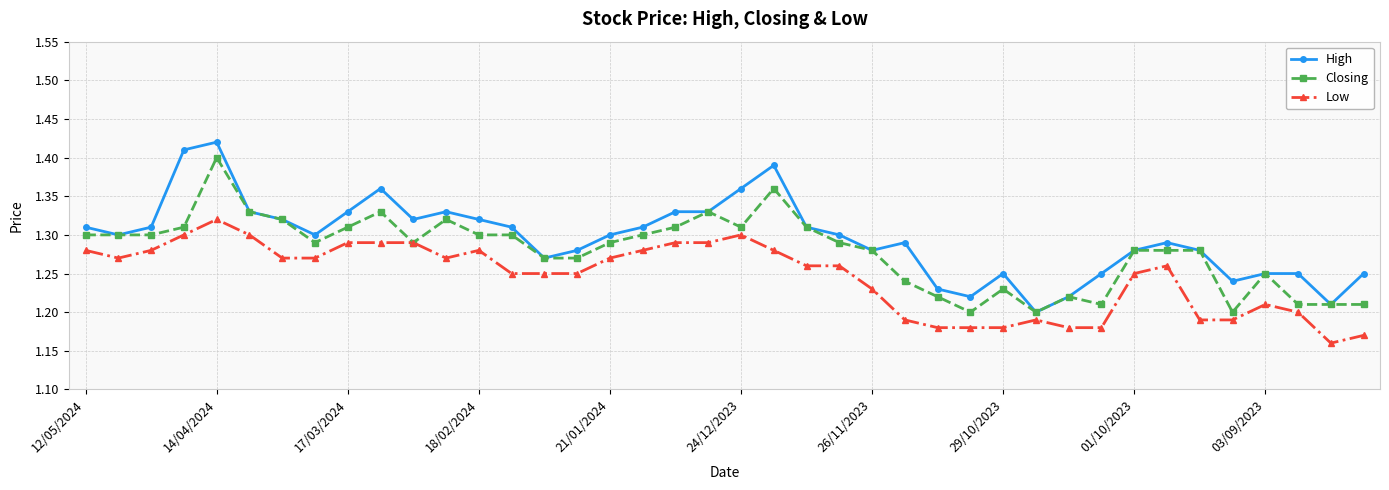

True or false: Low has more than 0 points higher than both neighbors.

True